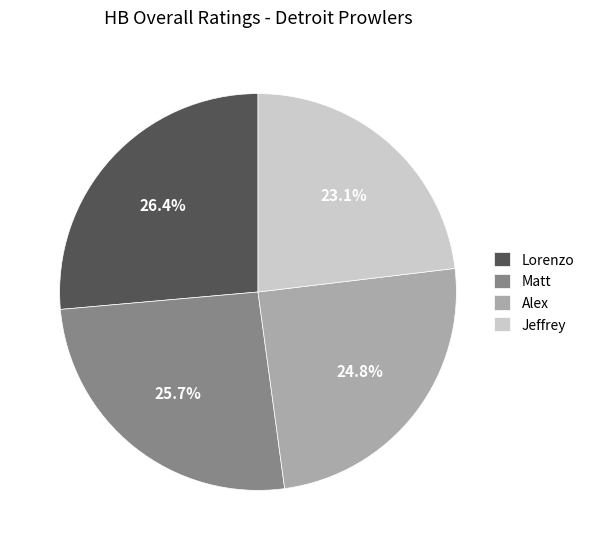

How much of the chart is everything except Alex?

75.2%